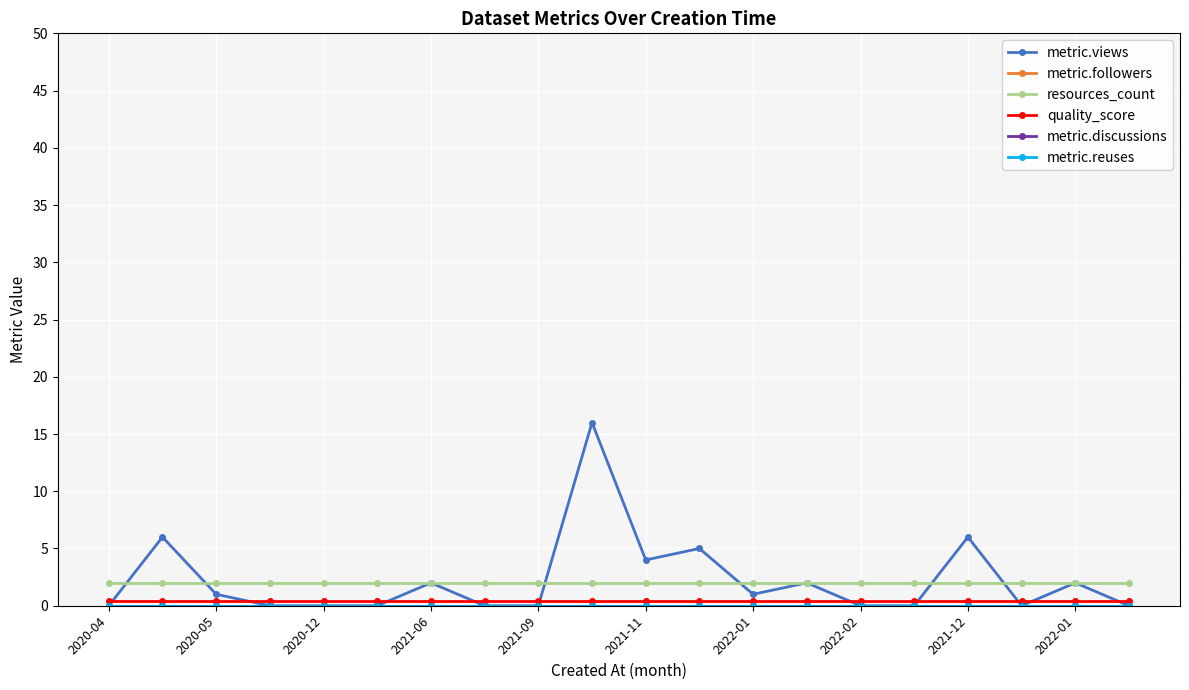

List the series in order of their peak value, lowest first.

metric.followers, metric.discussions, metric.reuses, quality_score, resources_count, metric.views